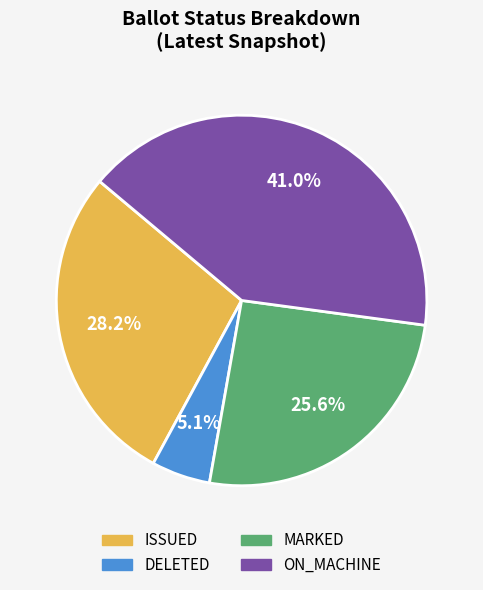

Does any single category account for the majority?

No